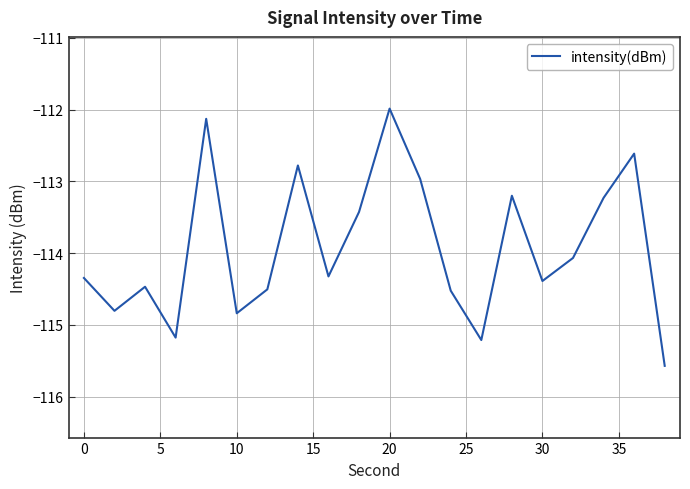

What is the minimum value shown in the chart?

-115.6